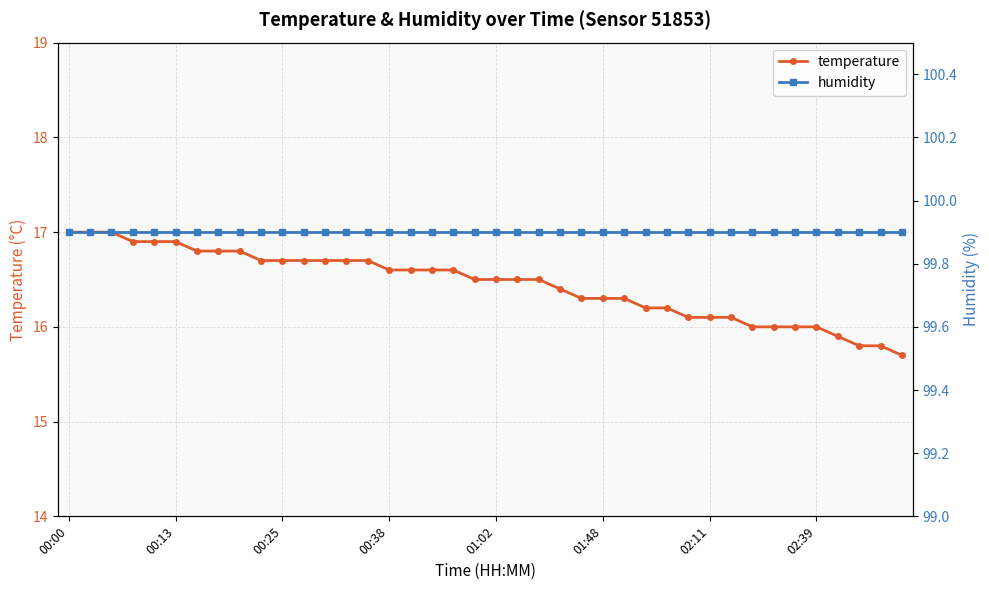

At which label does temperature reach its peak?

00:00